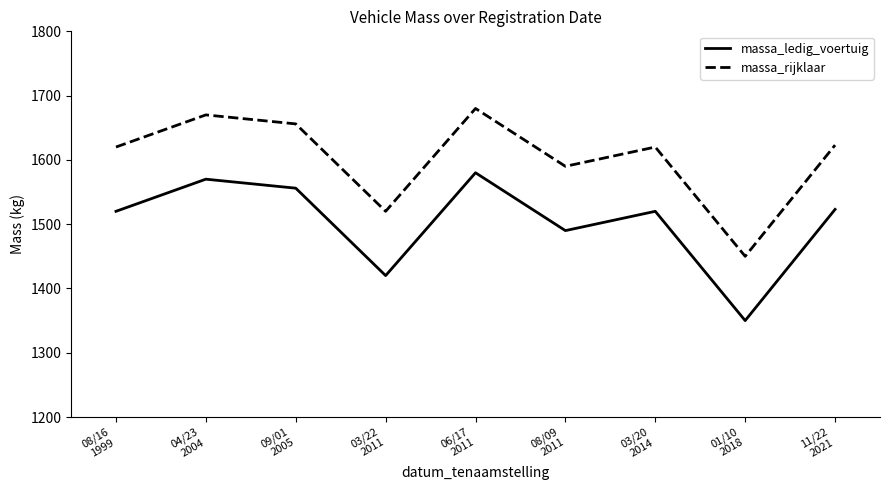

True or false: massa_ledig_voertuig and massa_rijklaar cross at least once.

False